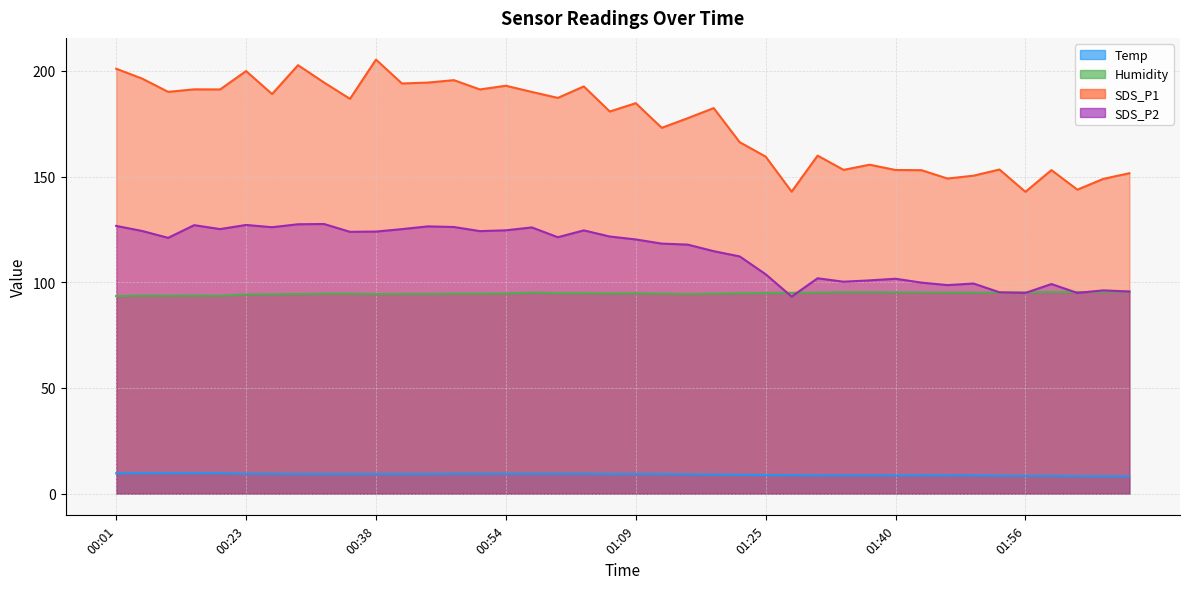

How many lines are shown in the chart?

4